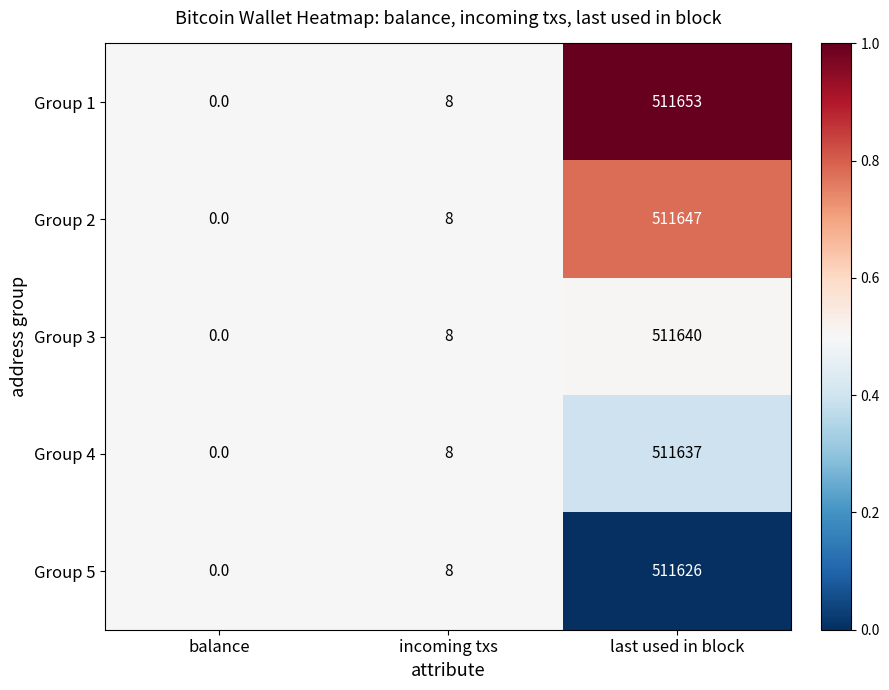

Rank the categories by Group 1 value from lowest to highest.

balance, incoming txs, last used in block